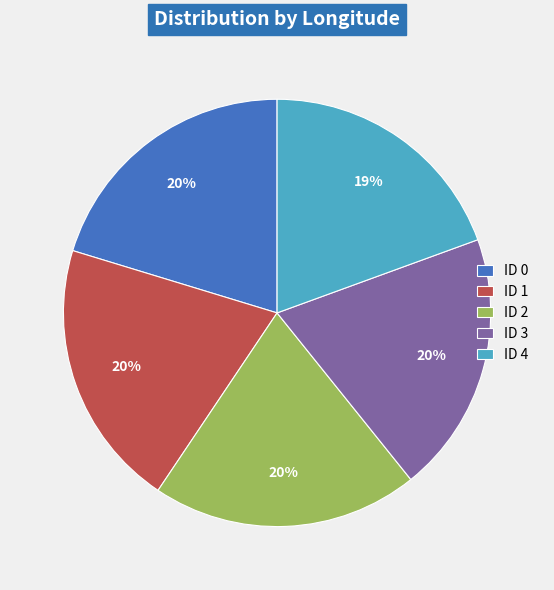

Is it true that ID 1 is 20% of the pie?

True